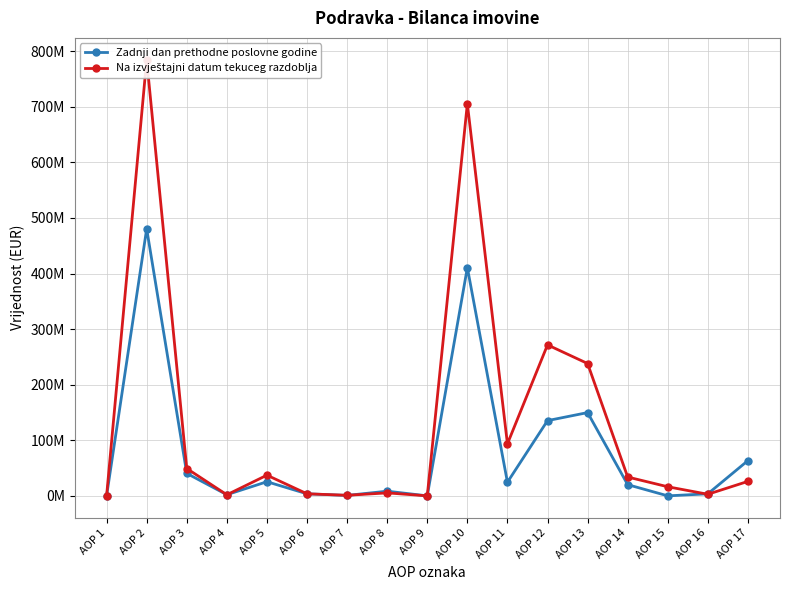

Where do Na izvještajni datum tekuceg razdoblja and Zadnji dan prethodne poslovne godine first cross each other?

AOP 3 and AOP 4